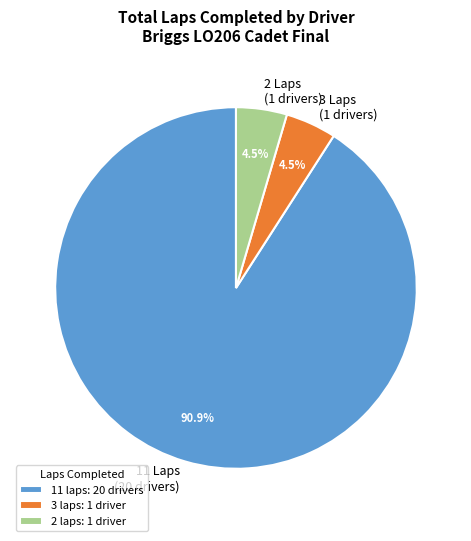

To the nearest percent, what is the difference between the largest and smallest slice percentages?

86%